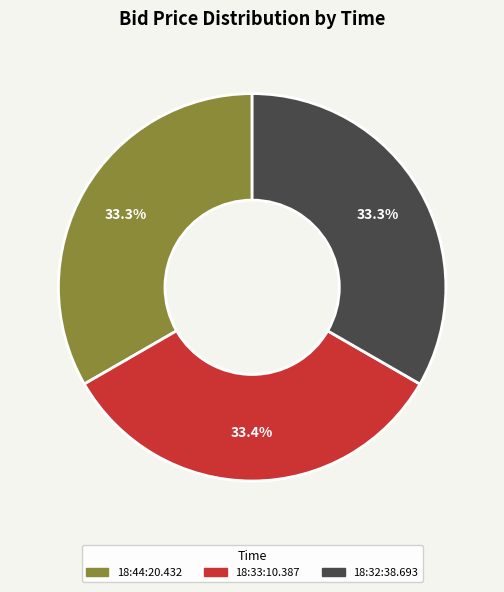

What is the total percentage of 18:32:38.693 and 18:44:20.432?

66.6%